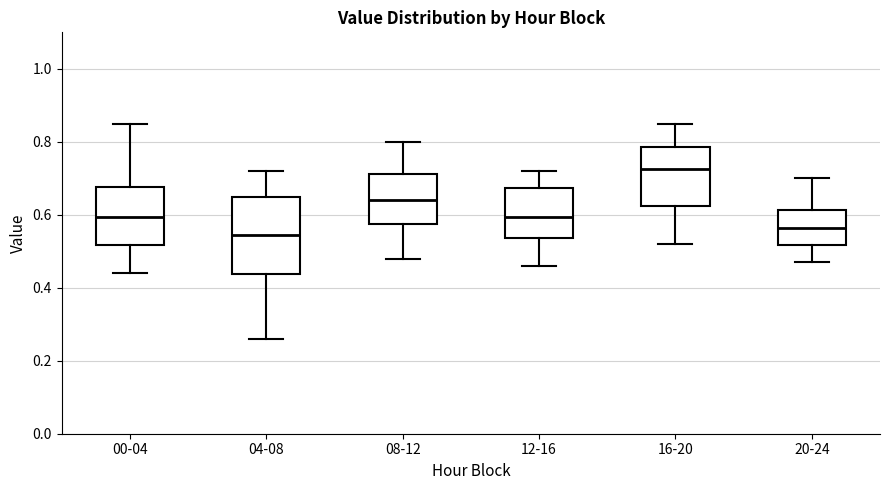

Comparing the boxes themselves (not the whiskers), which one is the tallest?

04-08